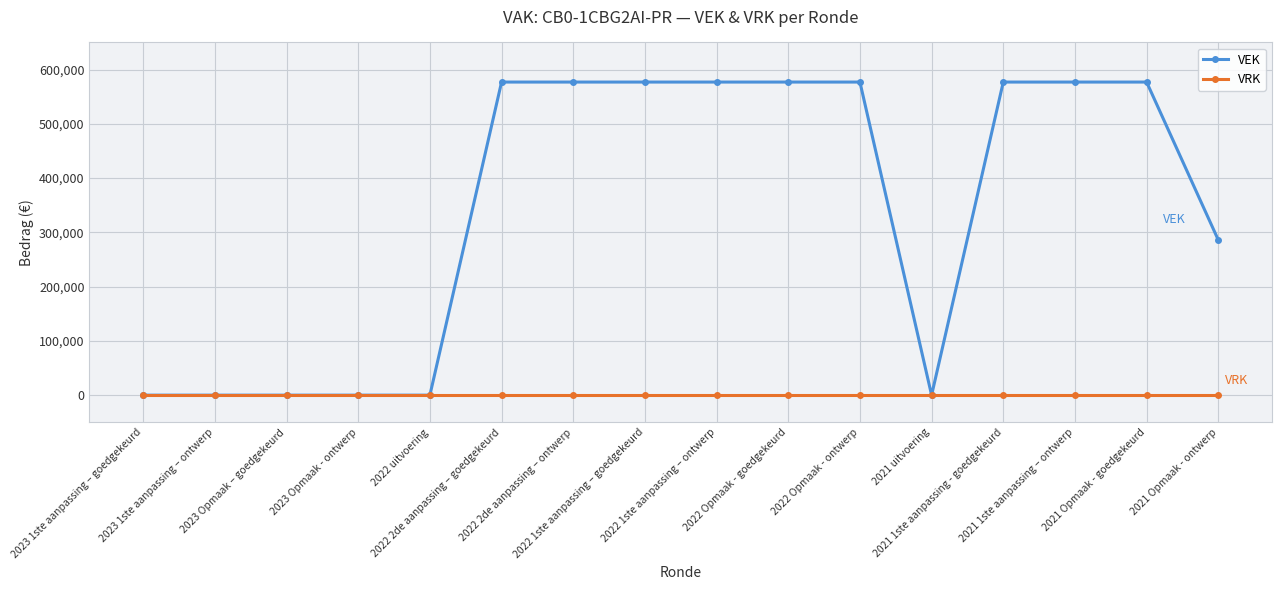

What is the total value across all series at 2022 1ste aanpassing – ontwerp?

577000